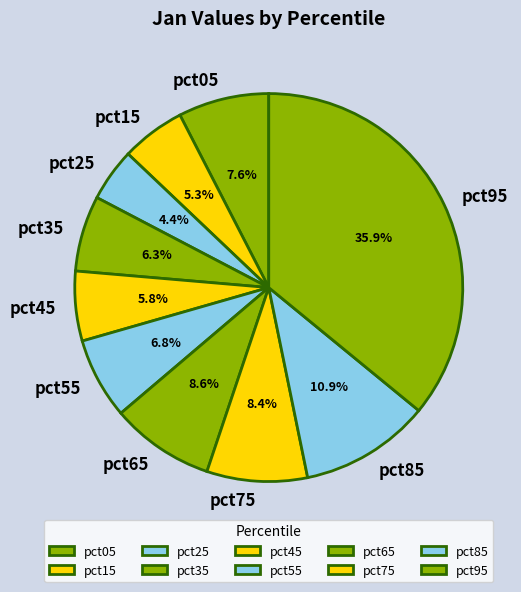

What percentage is the pct45 slice, to the nearest percent?

6%